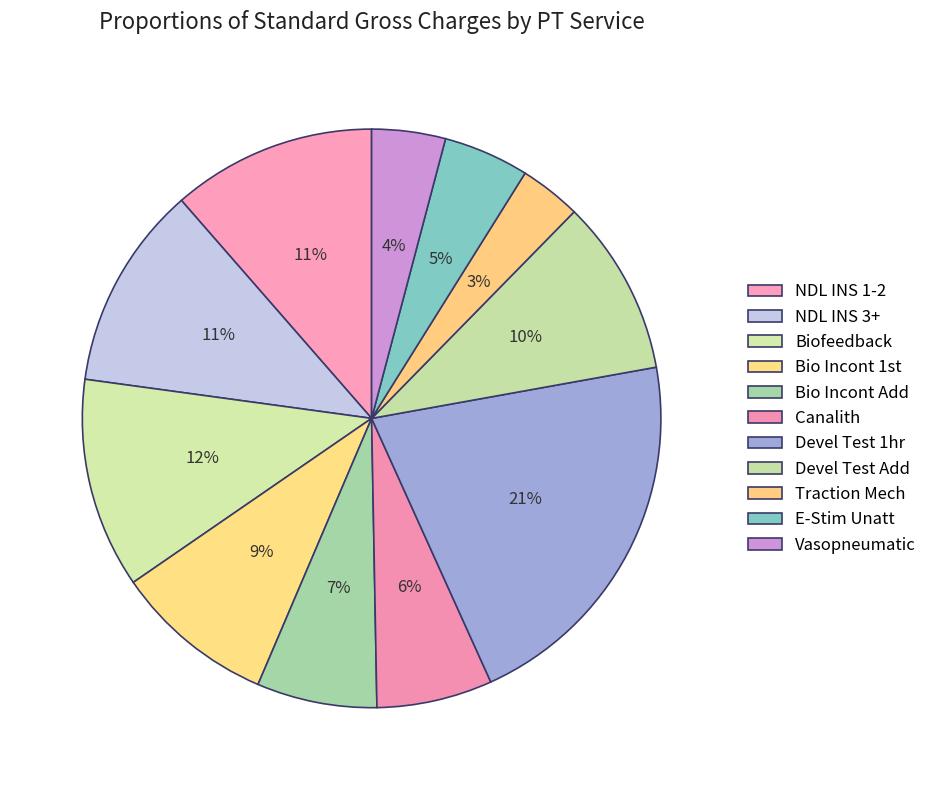

Count the number of slices in the pie.

11